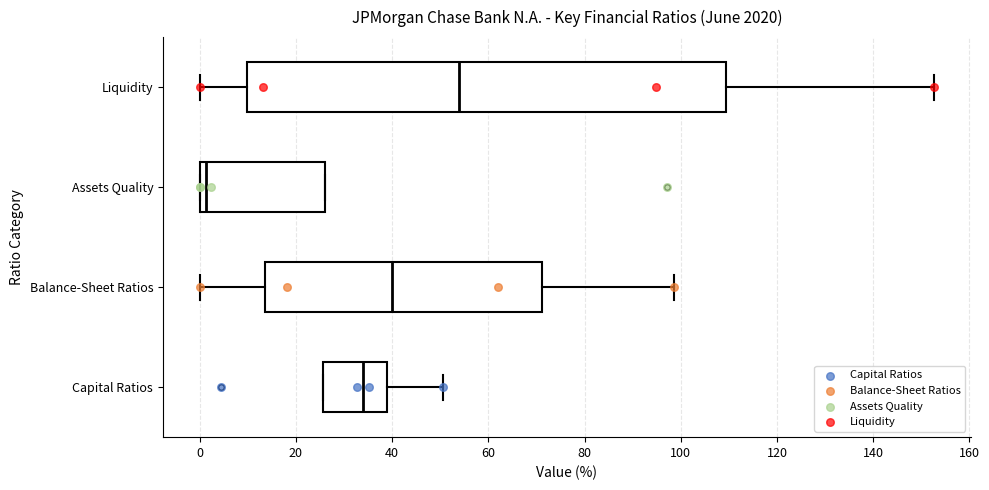

Which box's median line is the furthest to the right?

Liquidity